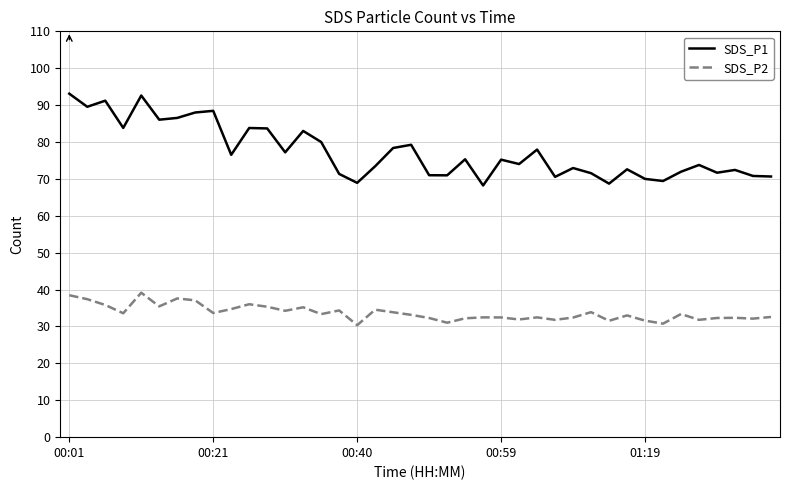

What are all the series names shown in the legend?

SDS_P1, SDS_P2